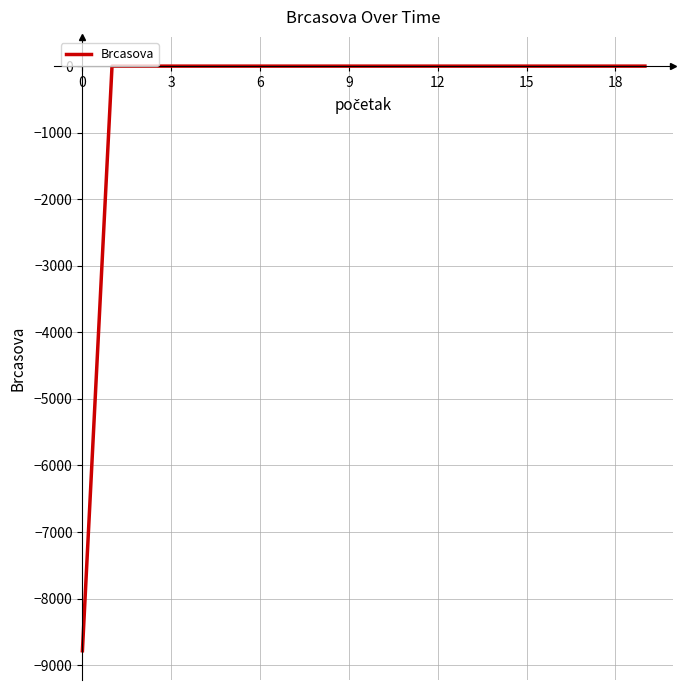

What is the difference between the maximum and minimum values?

8785